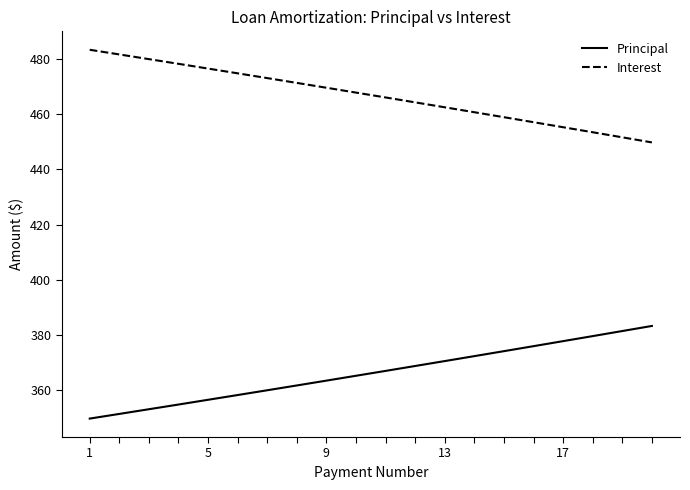

What is the highest value of the Interest series?

483.3